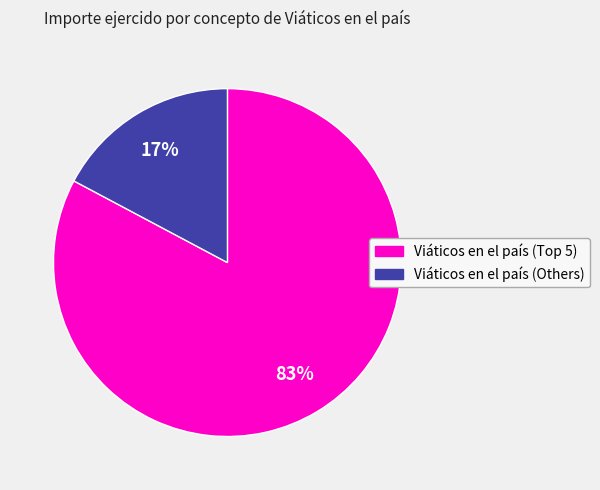

Does any single category account for the majority?

Yes